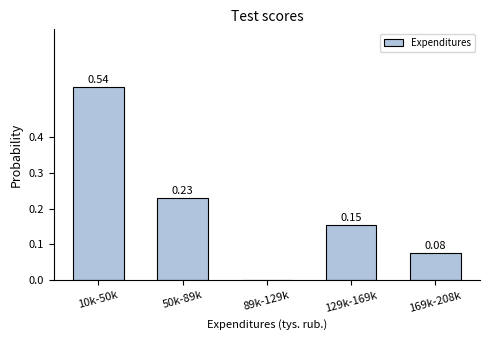

What is the sum of all values?

1.0